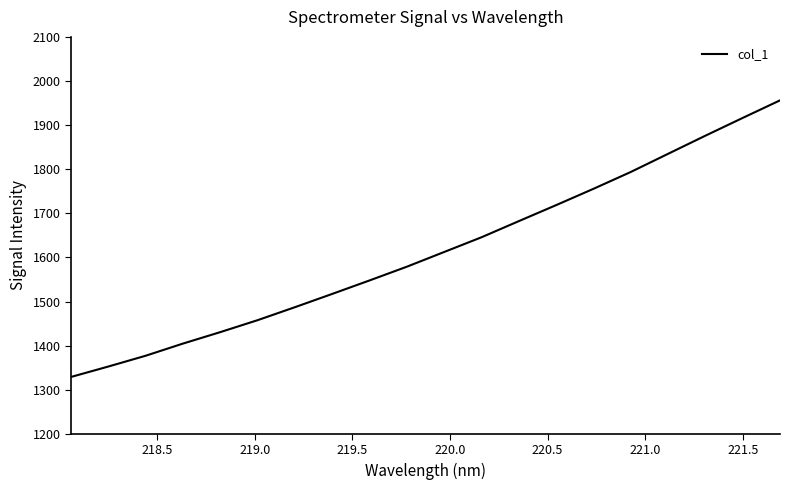

What is the maximum value shown in the chart?

1956.1